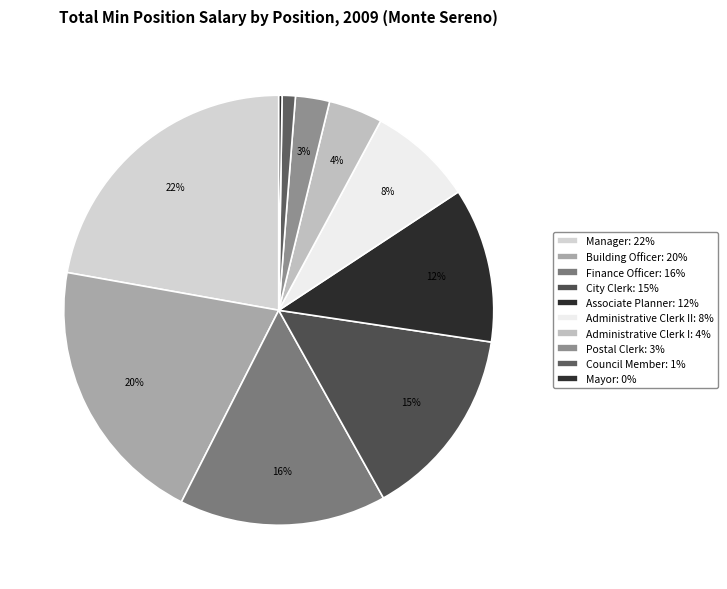

What is the smallest slice in the pie chart?

Mayor